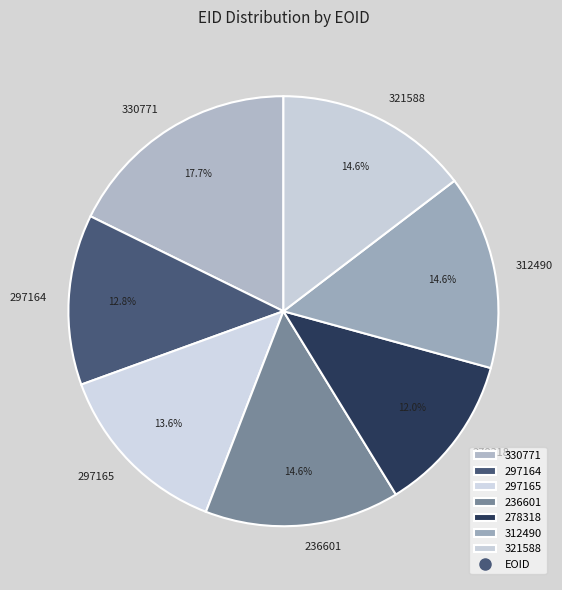

To the nearest percent, what percentage of the pie is 236601?

15%